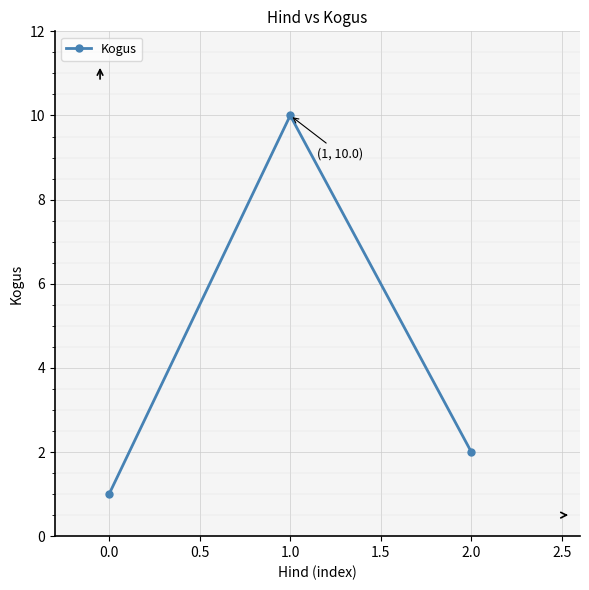

Reading left to right, extract all data points from this chart.

1	10	2